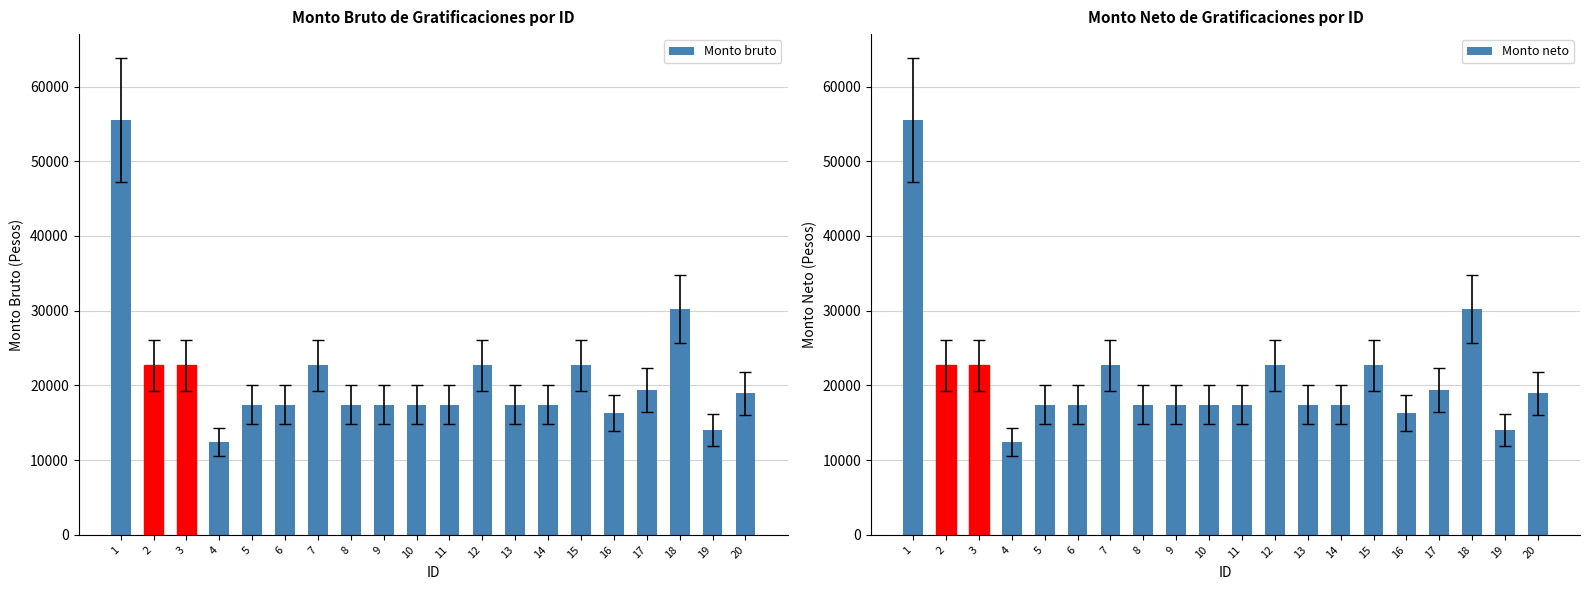

What is the sum of the Monto bruto values at 17 and 10?

36843.7